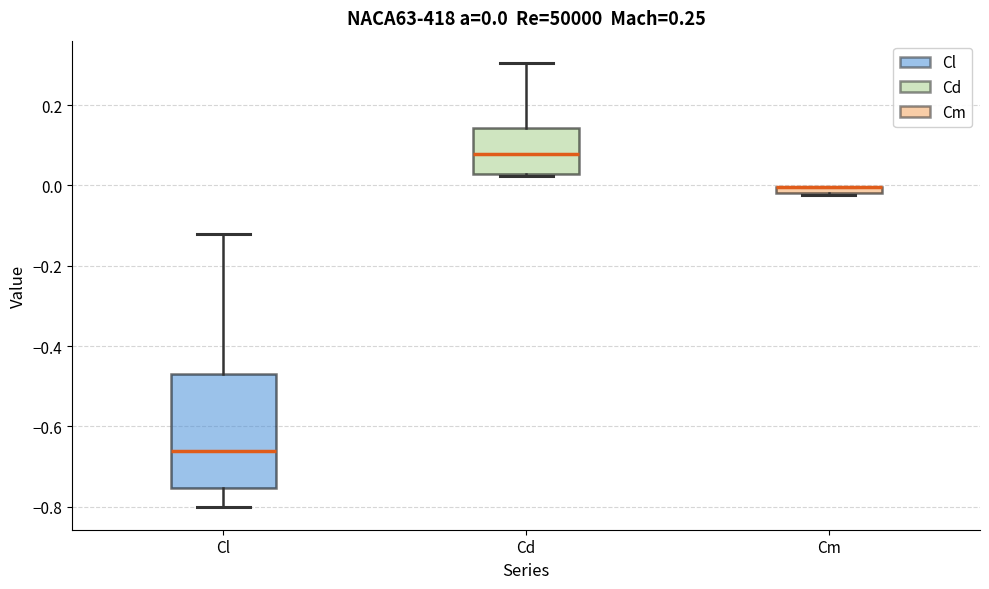

Comparing the boxes themselves (not the whiskers), which one is the tallest?

Cl